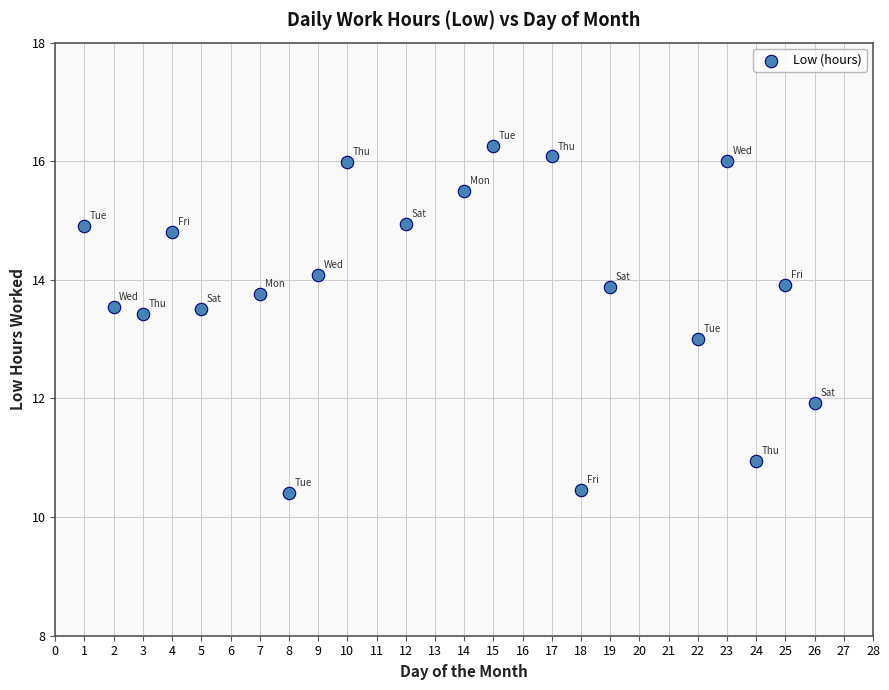

What is the range of X values (max minus min)?

25.0